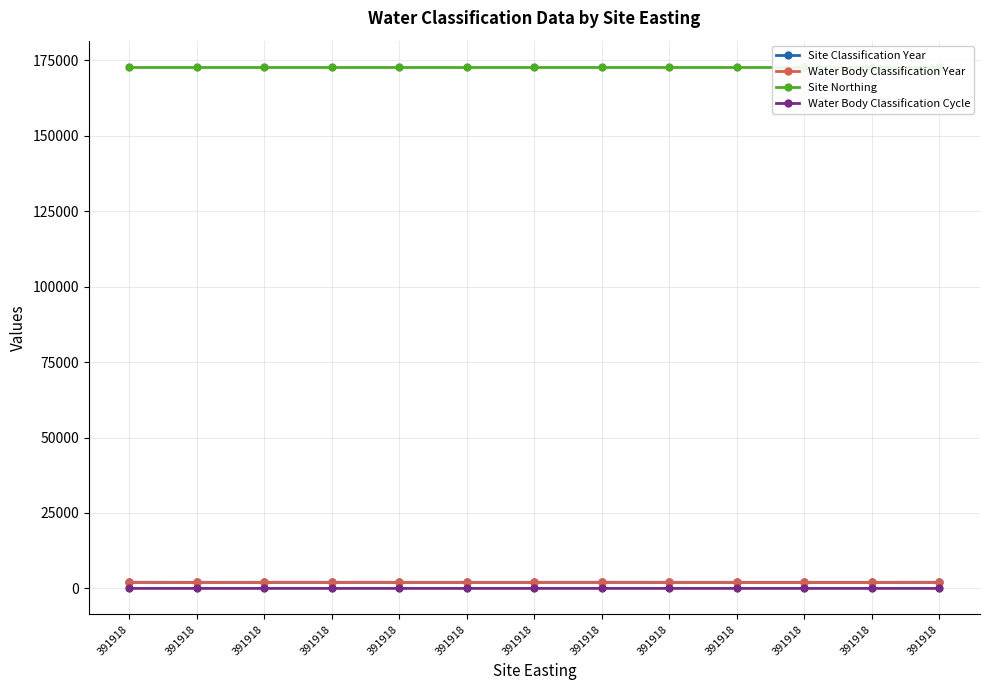

At 391918, list the series in order from largest to smallest.

Site Northing, Site Classification Year, Water Body Classification Year, Water Body Classification Cycle